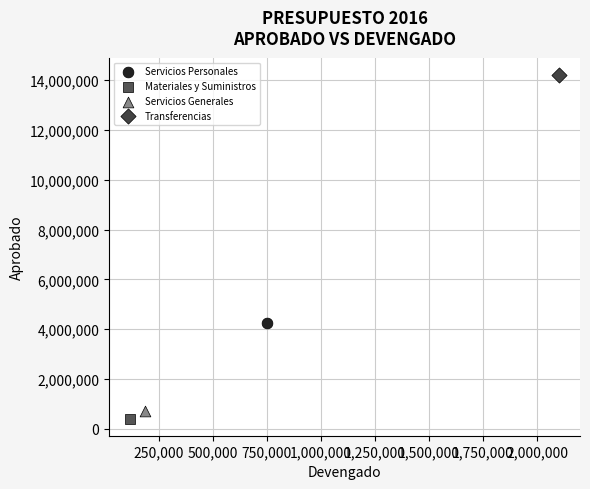

Which series contains the highest Y value?

Transferencias